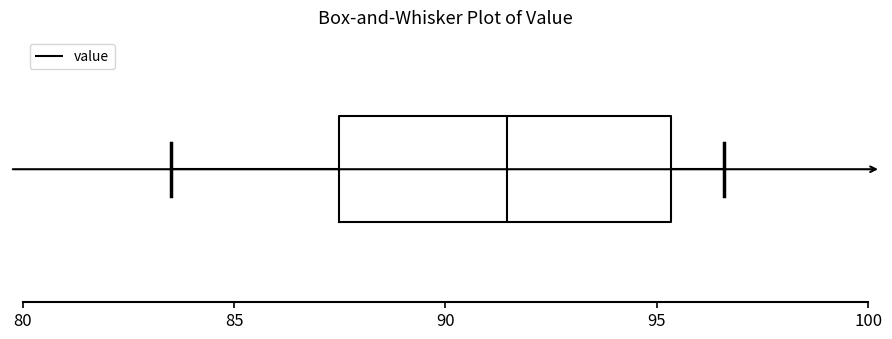

Where does the right whisker of the box end on the x-axis? The values are not printed on the chart, so give them approximately, as read against the axis.

96.5